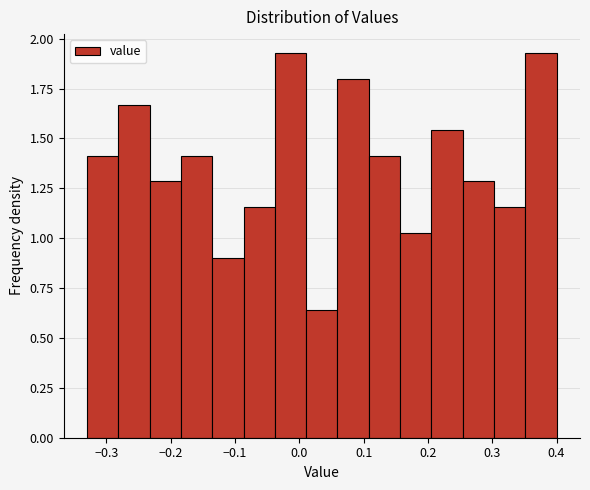

Reading left to right, transcribe this chart: for each bar, give the range it covers on the x-axis and its height. Neither the bar edges nor the heights are printed on the chart, so give them approximately, as read against the axes.

-0.33 to -0.28: 1.40
-0.28 to -0.23: 1.65
-0.23 to -0.18: 1.30
-0.18 to -0.14: 1.40
-0.14 to -0.09: 0.90
-0.09 to -0.04: 1.15
-0.04 to 0.01: 1.95
0.01 to 0.06: 0.65
0.06 to 0.11: 1.80
0.11 to 0.16: 1.40
0.16 to 0.21: 1.05
0.21 to 0.25: 1.55
0.25 to 0.30: 1.30
0.30 to 0.35: 1.15
0.35 to 0.40: 1.95